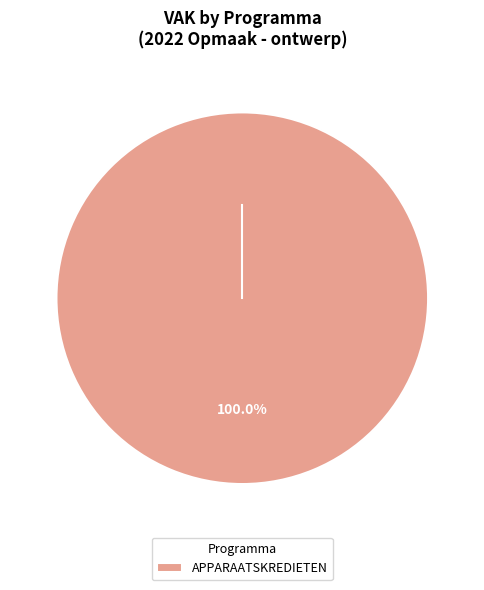

Rank the categories by value from highest to lowest.

APPARAATSKREDIETEN